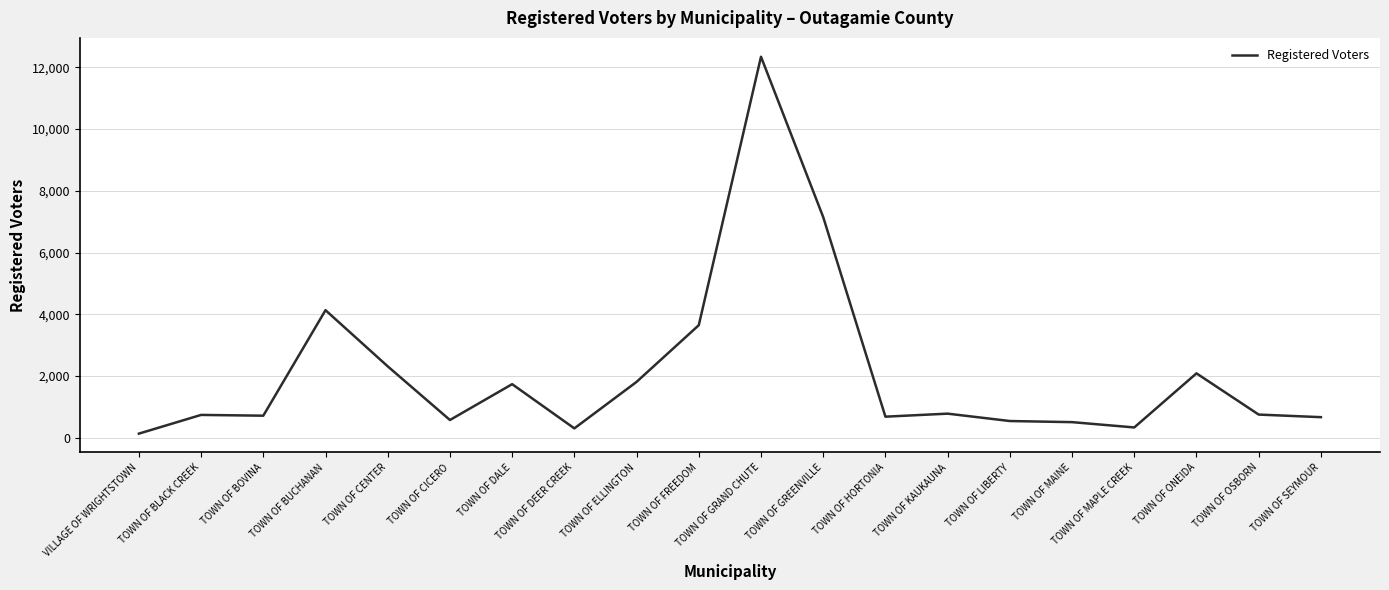

At which label is the value closest to 6241?

TOWN OF GREENVILLE